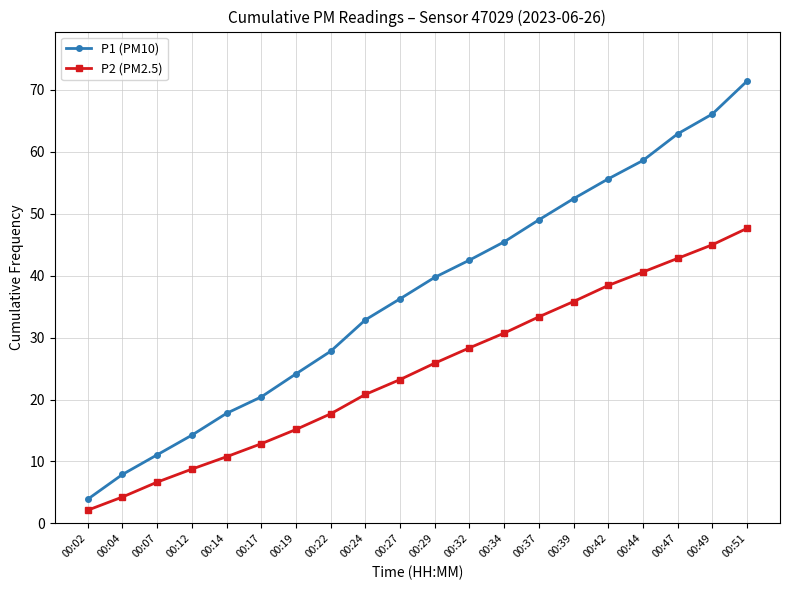

Rank the series at 00:29 from highest to lowest value.

P1 (PM10), P2 (PM2.5)